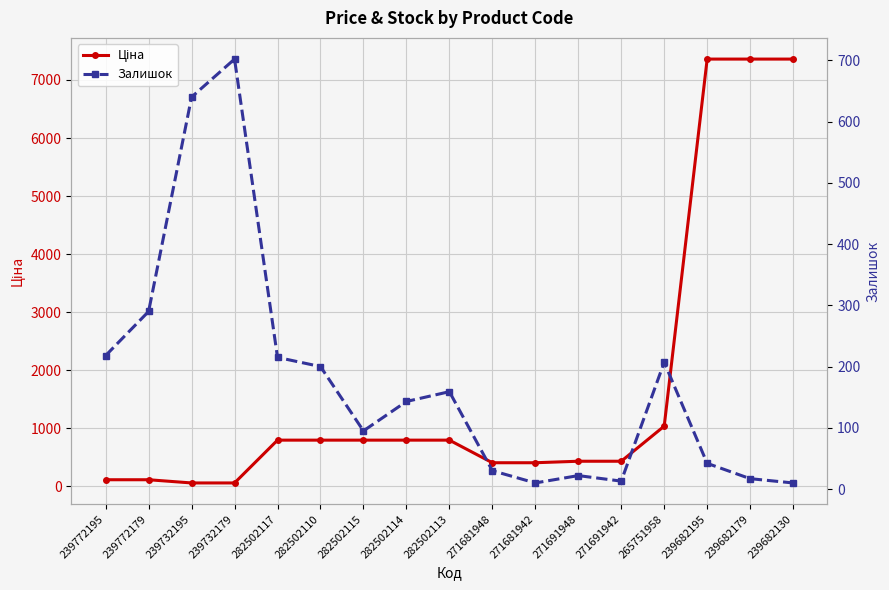

What is the total value across all series at 271681942?

413.6